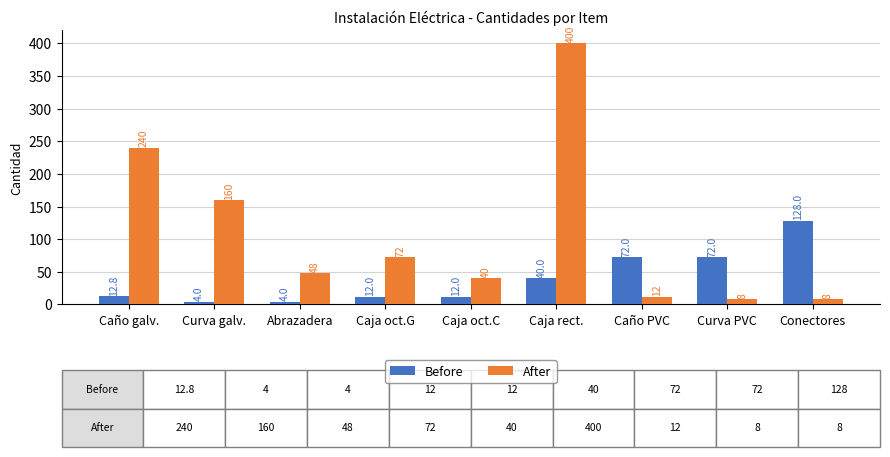

Is the value of Before at Caño galv. greater than the value of After at Curva galv.?

No